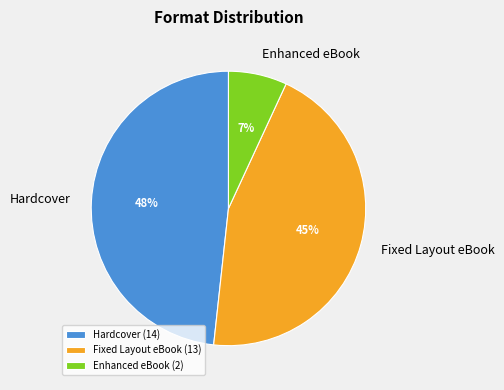

Does Enhanced eBook account for over 50% of the chart?

No